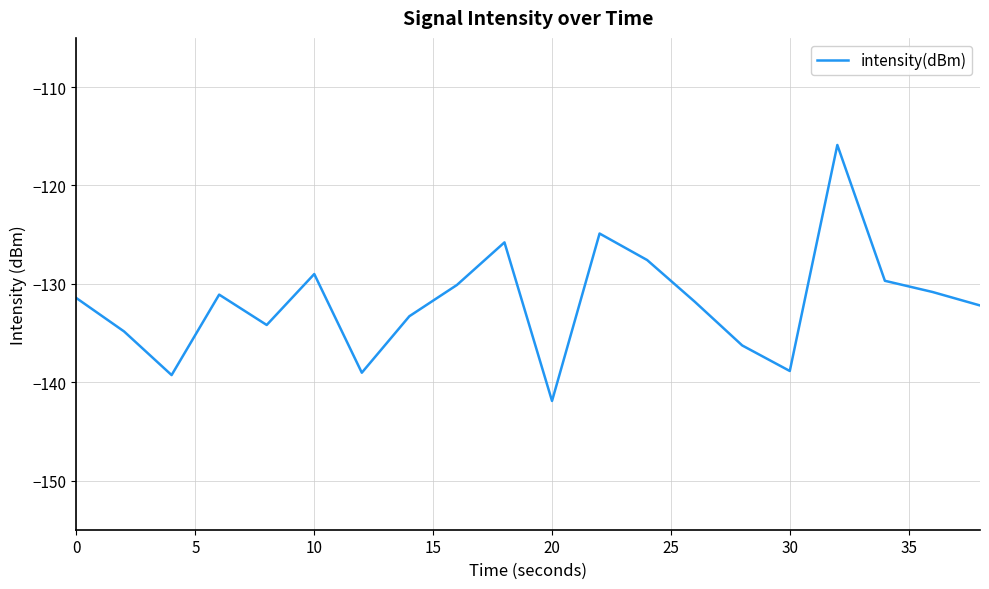

What is the smallest value displayed?

-141.9